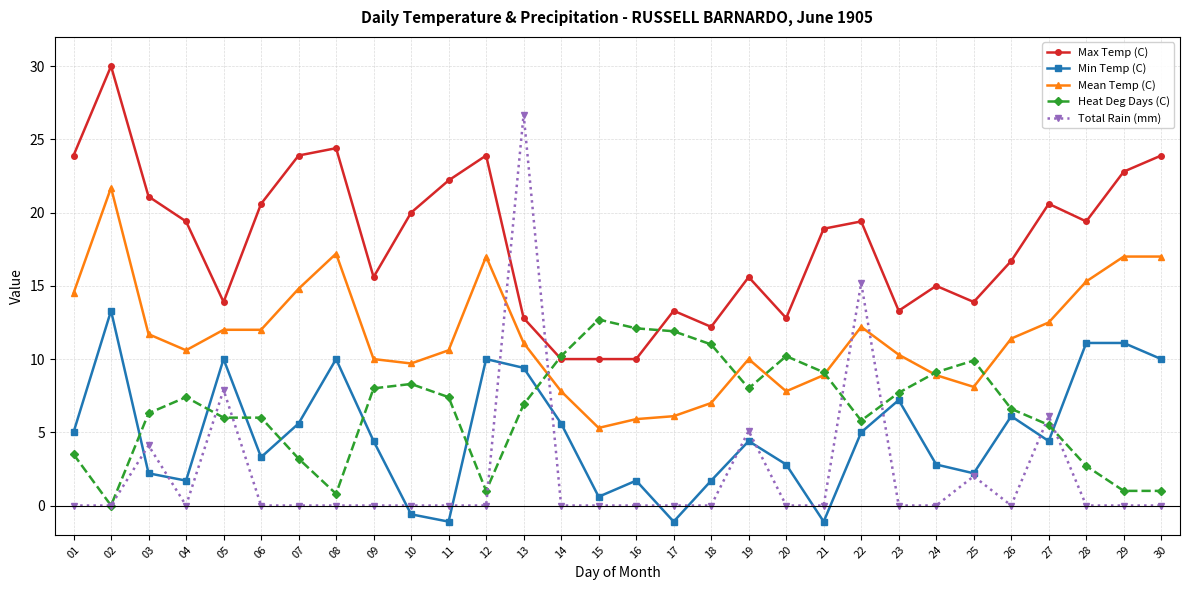

How many data points in Mean Temp (C) are above 11?

15